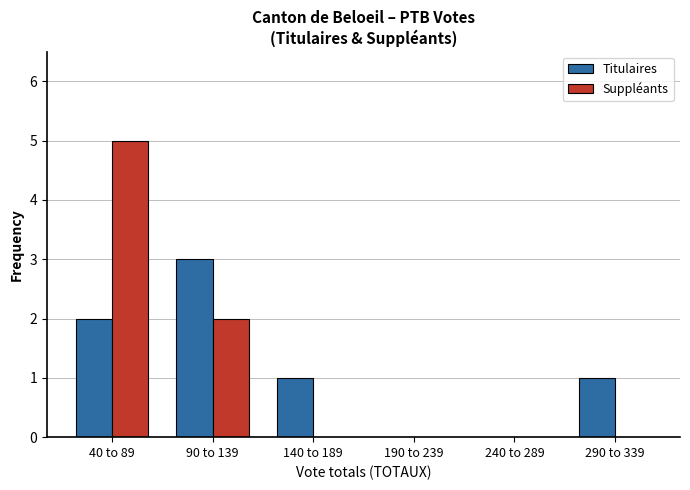

Reading left to right, transcribe all the data shown in this chart.

Titulaires: 40 to 89=2	90 to 139=3	140 to 189=1	190 to 239=0	240 to 289=0	290 to 339=1
Suppléants: 40 to 89=5	90 to 139=2	140 to 189=0	190 to 239=0	240 to 289=0	290 to 339=0